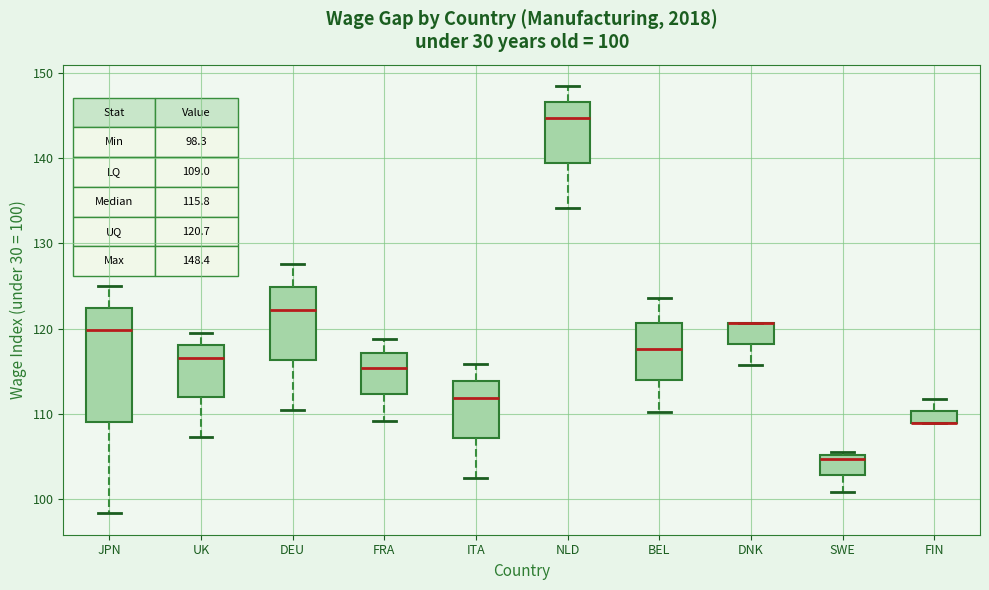

Comparing the boxes themselves (not the whiskers), which one is the tallest?

JPN